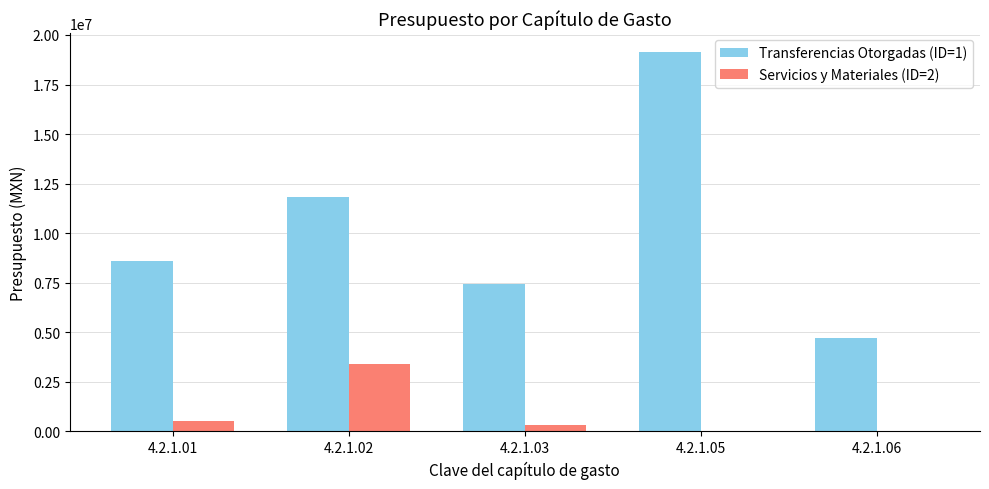

Reading right to left, what are all the values shown in this chart?

Transferencias Otorgadas (ID=1): 4.2.1.06=4705350	4.2.1.05=19129690	4.2.1.03=7461315	4.2.1.02=11804400	4.2.1.01=8619071
Servicios y Materiales (ID=2): 4.2.1.06=0	4.2.1.05=0	4.2.1.03=305000	4.2.1.02=3420300	4.2.1.01=544700